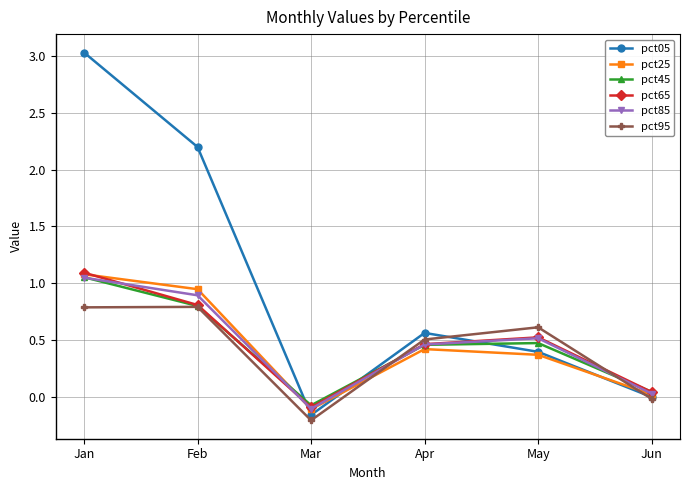

Rank the categories by pct05 value from lowest to highest.

Mar, Jun, May, Apr, Feb, Jan